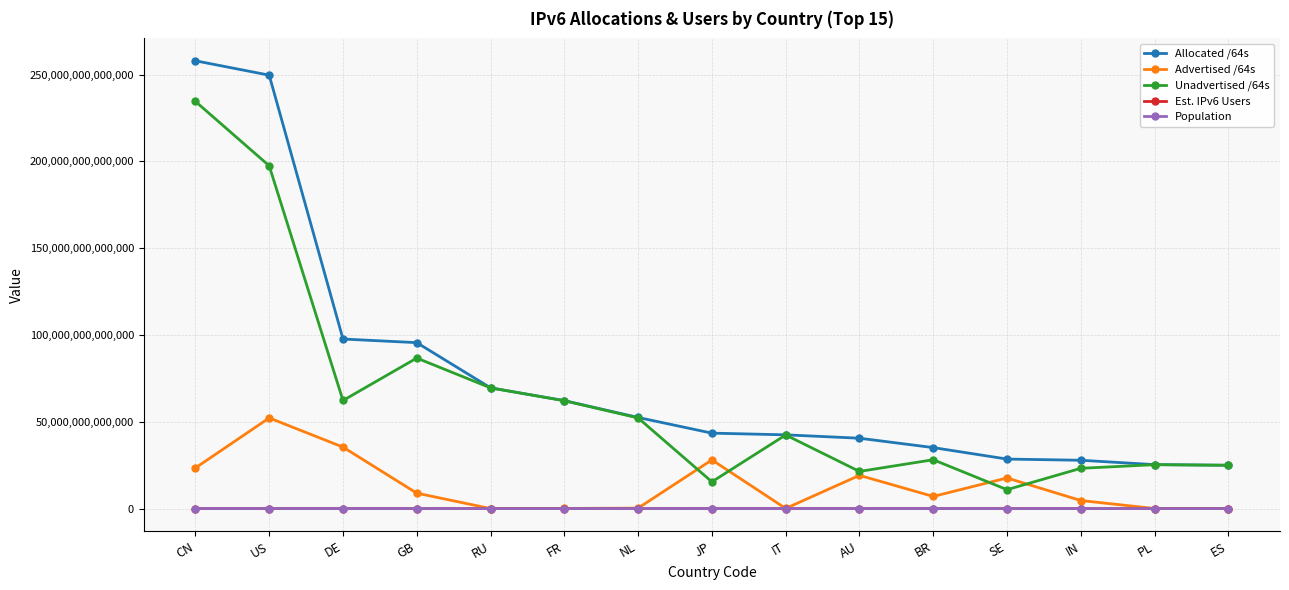

What is the label of the 9th point from the right?

NL